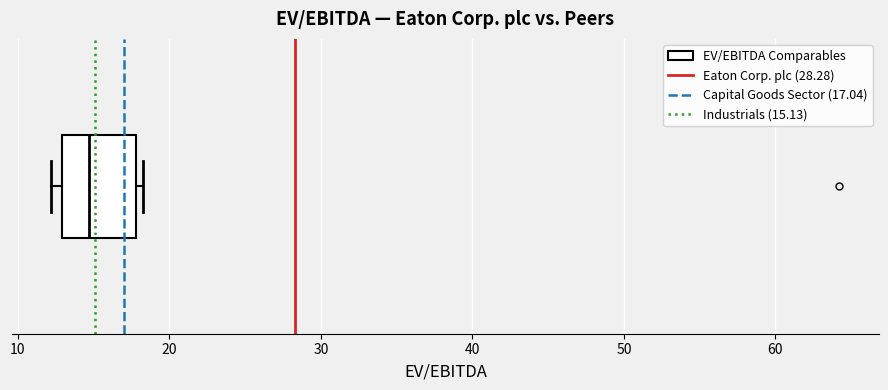

Where does the median line of the box sit on the x-axis? The values are not printed on the chart, so give them approximately, as read against the axis.

15